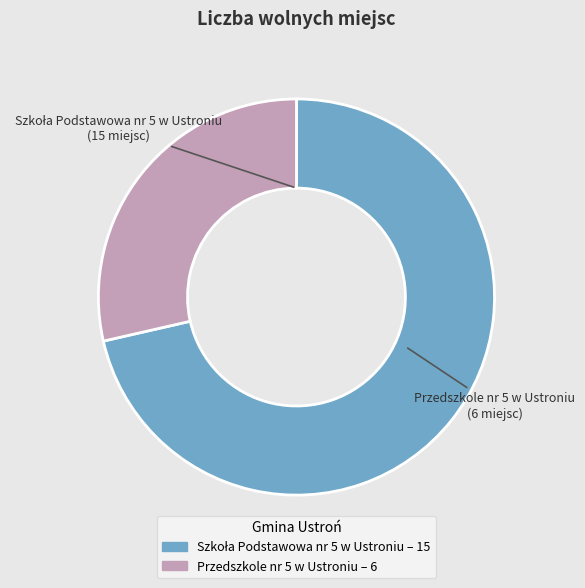

True or false: Przedszkole nr 5 w Ustroniu accounts for 18% of the total.

False